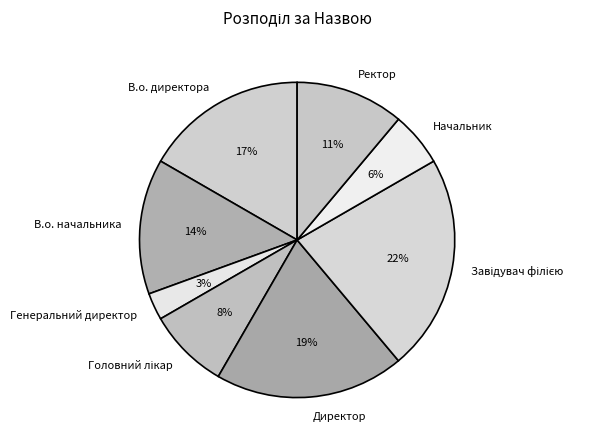

To the nearest percent, what percentage of the pie is Начальник?

6%